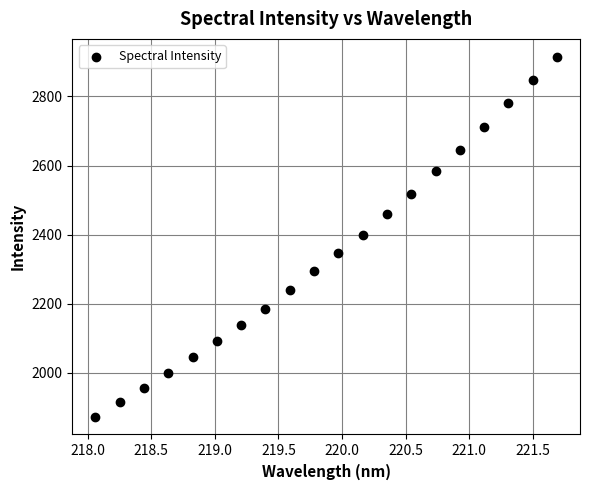

What is the range of Y values (max minus min)?

1040.4